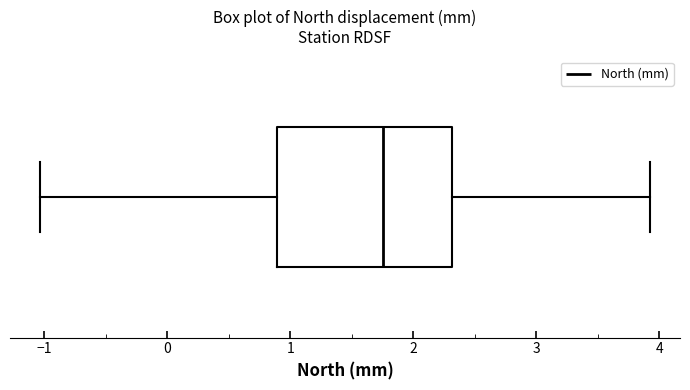

Transcribe this box plot: give where the median line is, the range the box spans, and where the two whiskers end, as read against the x-axis. The values are not printed on the chart, so give them approximately, as read against the axis.

median 1.8, box 0.9 to 2.3, whiskers -1.0 to 3.9